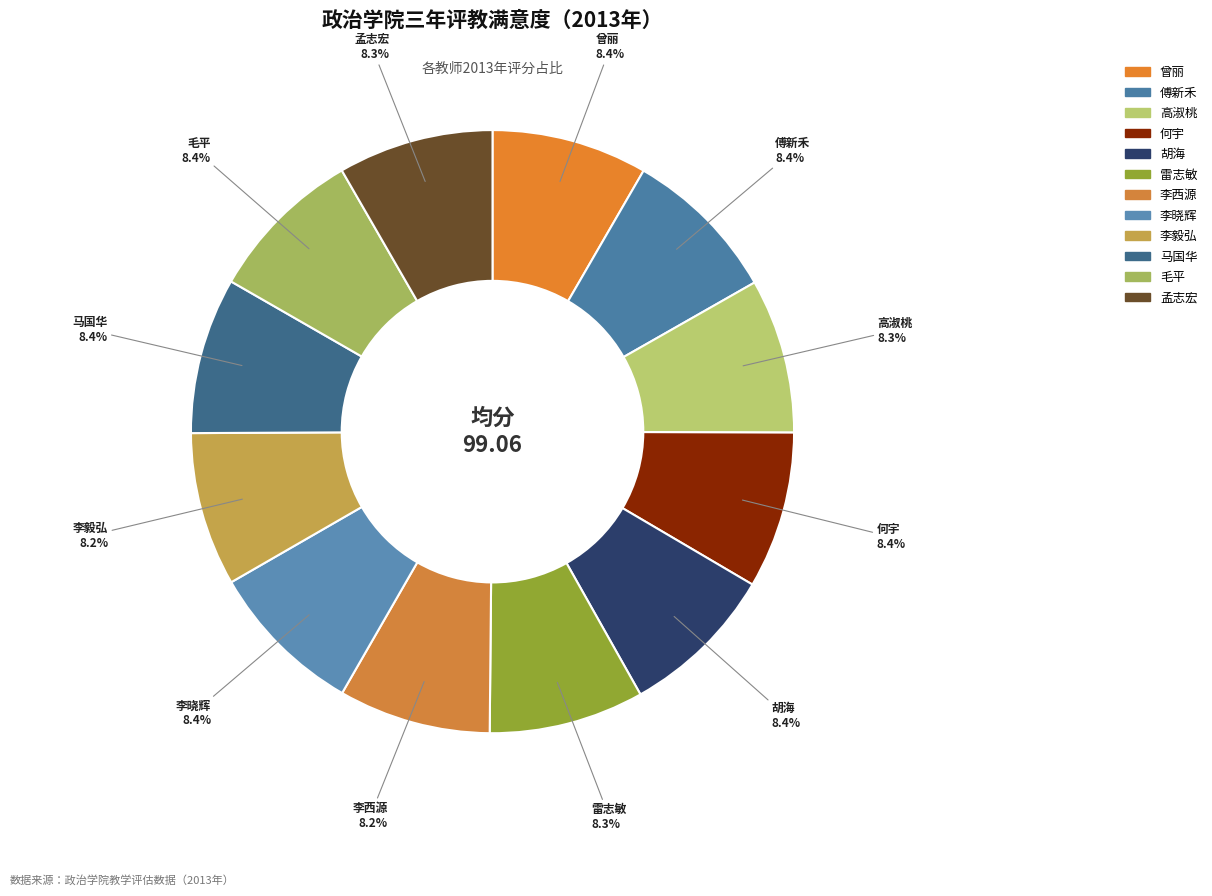

How many segments does this pie chart have?

12